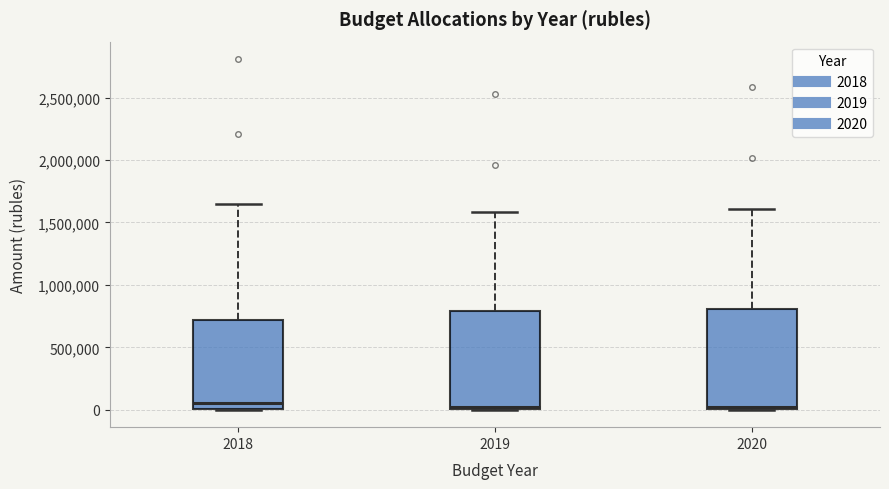

Reading left to right, read every box against the y-axis: the position of its median line, the range the box covers, and the ends of its whiskers. The values are not printed on the chart, so give them approximately, as read against the axis.

2018: median 50000, box 0 to 700000, whiskers 0 to 1650000
2019: median 0 (drawn on the box's lower edge), box 0 to 800000, whiskers 0 to 1600000
2020: median 0 (drawn on the box's lower edge), box 0 to 800000, whiskers 0 to 1600000